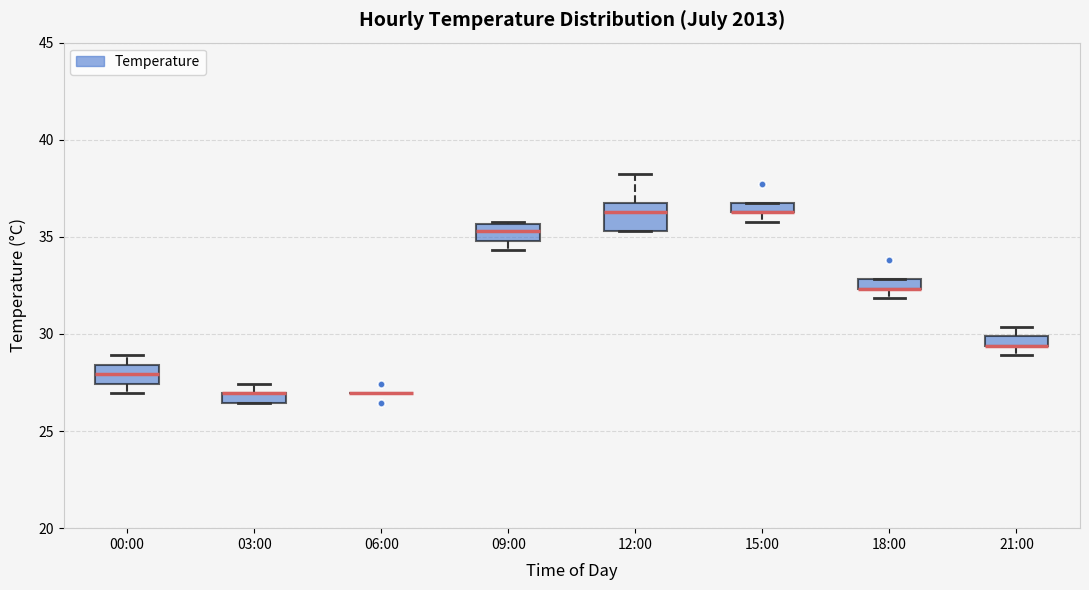

Where is the lower edge of the box for 21:00 on the y-axis? The values are not printed on the chart, so give them approximately, as read against the axis.

29.5